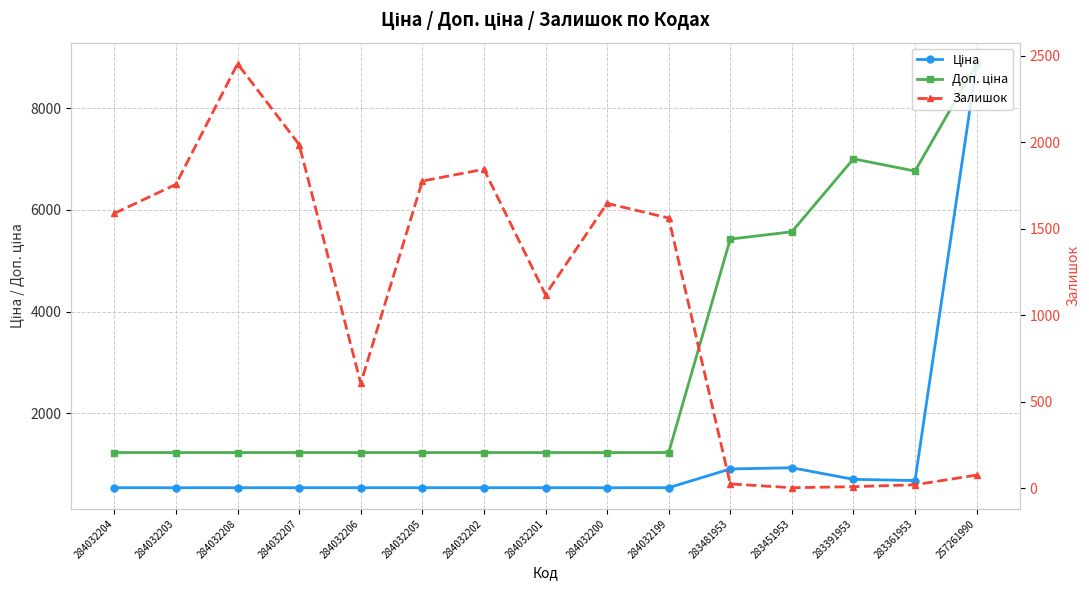

How many intersections are there between Залишок and Доп. ціна?

5